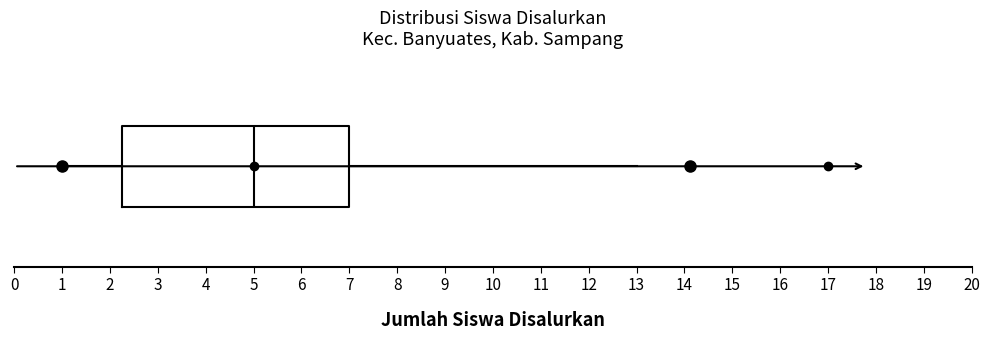

Where is the right edge of the box on the x-axis? The values are not printed on the chart, so give them approximately, as read against the axis.

7.0